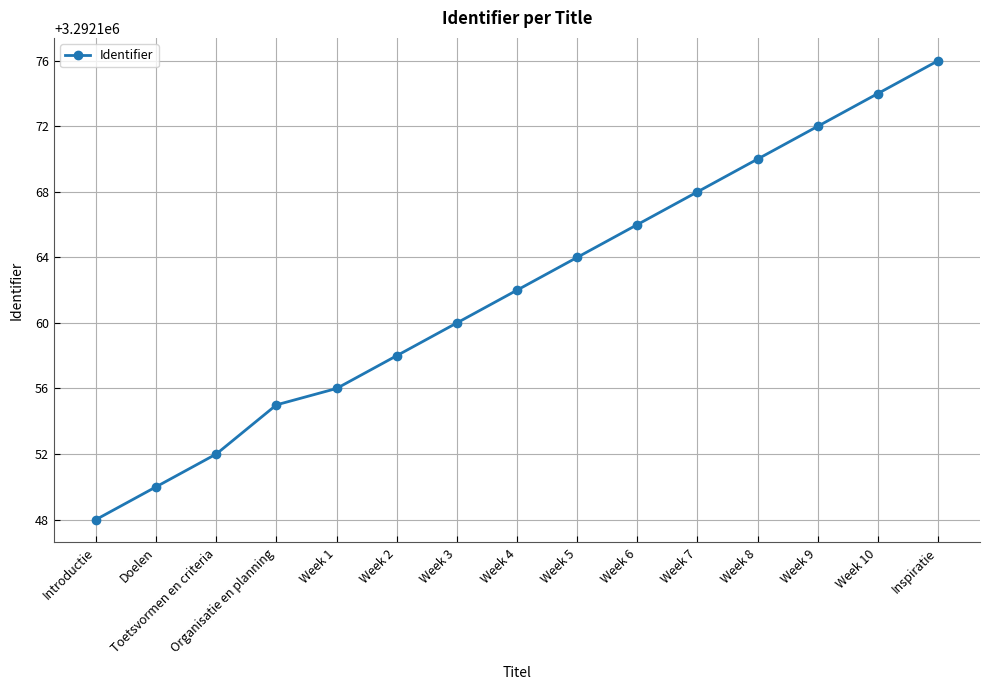

Rank the categories by value from lowest to highest.

Introductie, Doelen, Toetsvormen en criteria, Organisatie en planning, Week 1, Week 2, Week 3, Week 4, Week 5, Week 6, Week 7, Week 8, Week 9, Week 10, Inspiratie